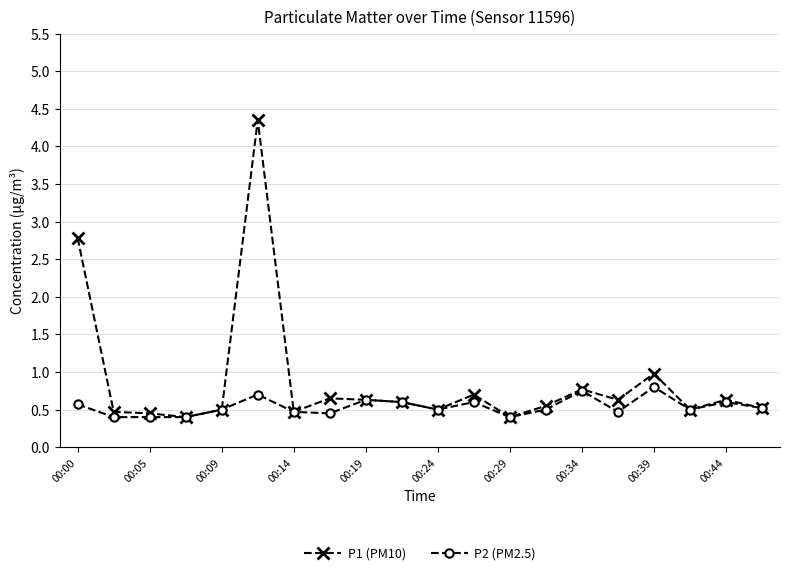

Which series has the largest range (max minus min)?

P1 (PM10)